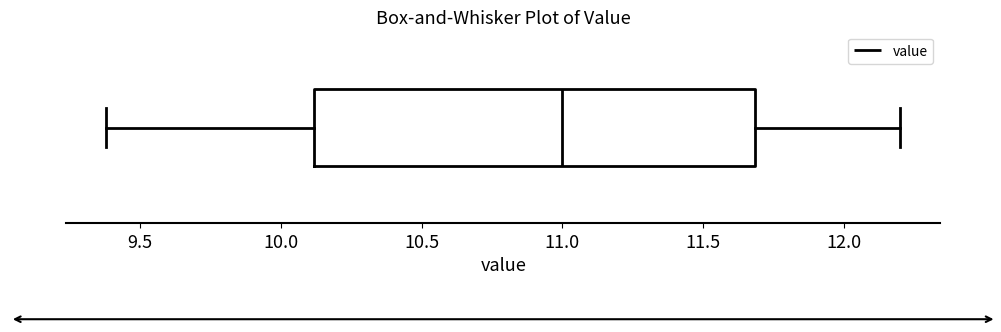

Where is the right edge of the box on the x-axis? The values are not printed on the chart, so give them approximately, as read against the axis.

11.7